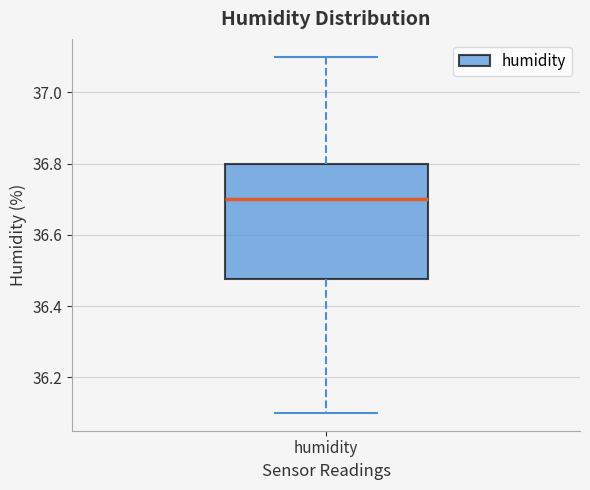

Read this box plot against the y-axis: the position of the median line, the range covered by the box, and the ends of both whiskers. The values are not printed on the chart, so give them approximately, as read against the axis.

median 36.70, box 36.48 to 36.80, whiskers 36.10 to 37.10